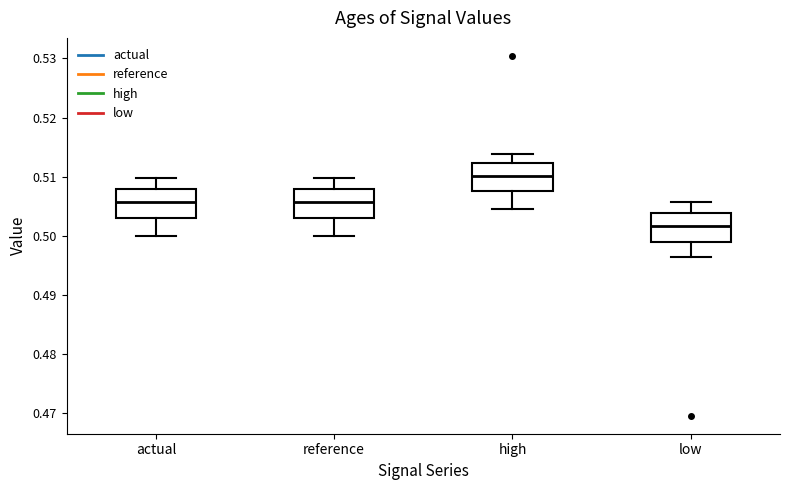

Reading left to right, read every box against the y-axis: the position of its median line, the range the box covers, and the ends of its whiskers. The values are not printed on the chart, so give them approximately, as read against the axis.

actual: median 0.506, box 0.503 to 0.508, whiskers 0.500 to 0.510
reference: median 0.506, box 0.503 to 0.508, whiskers 0.500 to 0.510
high: median 0.510, box 0.507 to 0.512, whiskers 0.504 to 0.514
low: median 0.502, box 0.499 to 0.504, whiskers 0.496 to 0.506